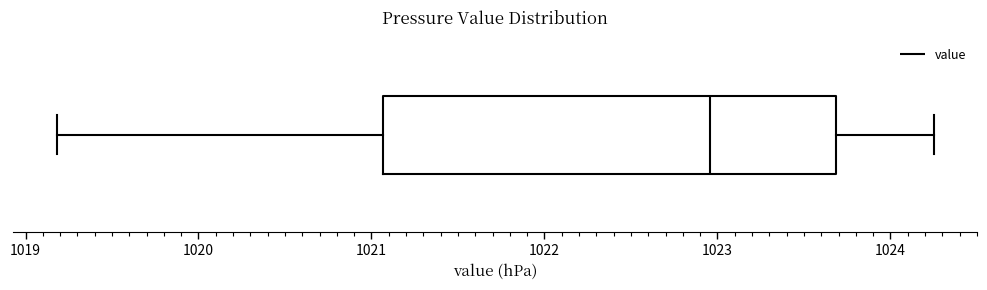

Read this box plot against the x-axis: the position of the median line, the range covered by the box, and the ends of both whiskers. The values are not printed on the chart, so give them approximately, as read against the axis.

median 1023.0, box 1021.1 to 1023.7, whiskers 1019.2 to 1024.3